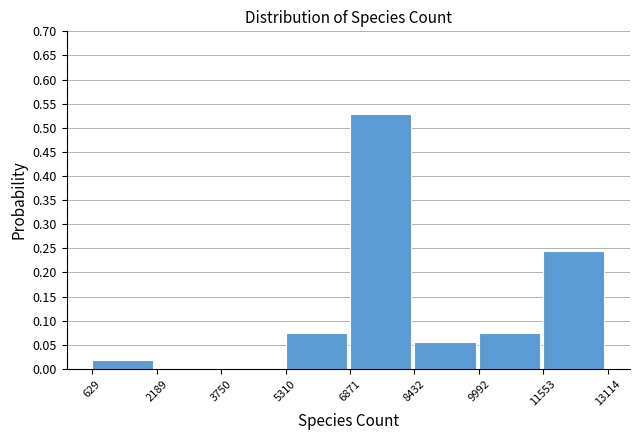

Reading left to right, transcribe this chart: for each bar, give the range it covers on the x-axis and its height. The values are not printed on the chart, so give them approximately, as read against the axis.

629 to 2189: 0.020
2189 to 3750: 0
3750 to 5310: 0
5310 to 6871: 0.075
6871 to 8432: 0.530
8432 to 9992: 0.055
9992 to 11553: 0.075
11553 to 13114: 0.245